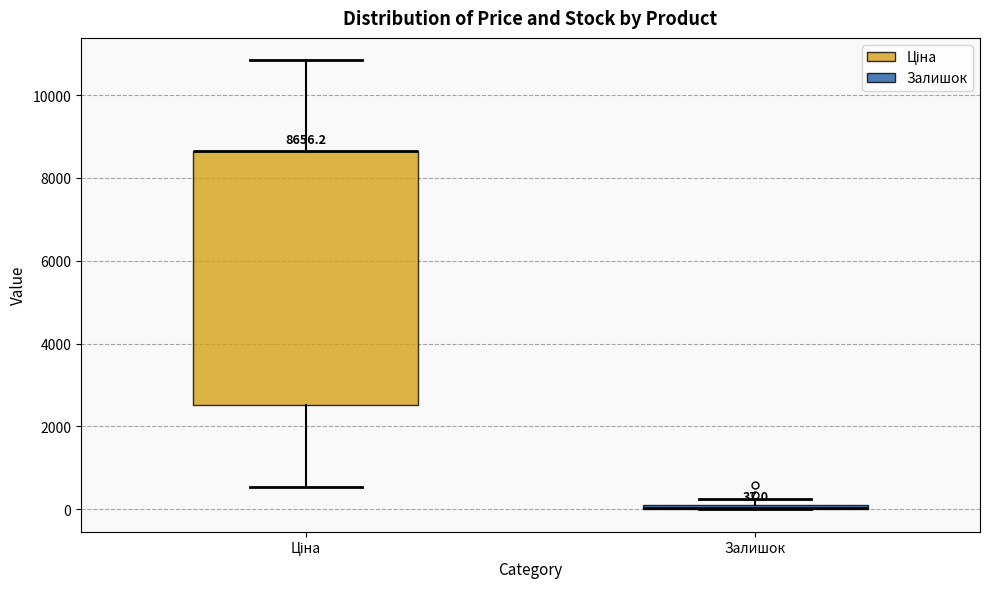

Comparing the boxes themselves (not the whiskers), which one is the tallest?

Ціна